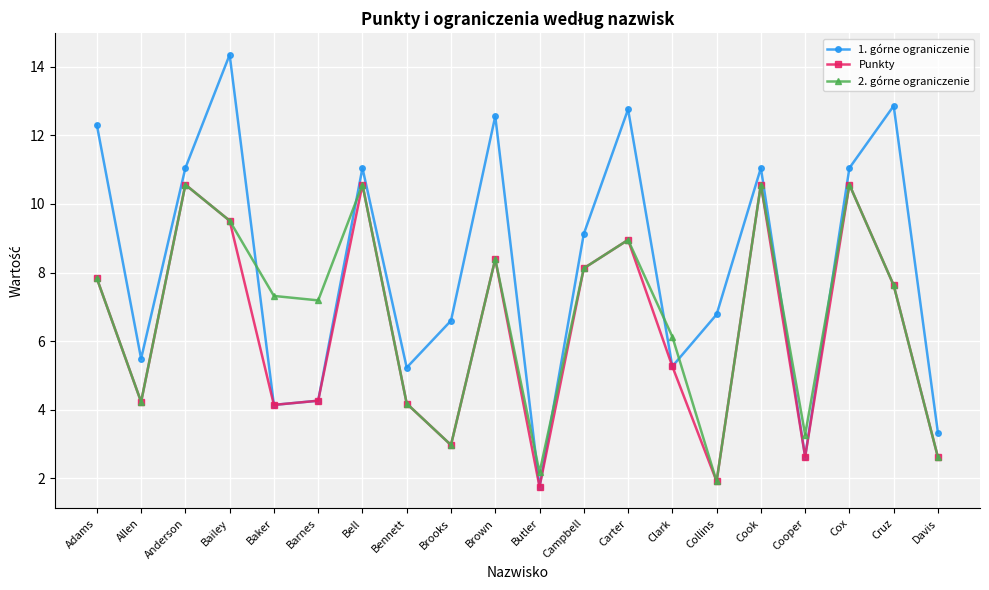

Is the value of 2. górne ograniczenie at Davis greater than the value of Punkty at Clark?

No